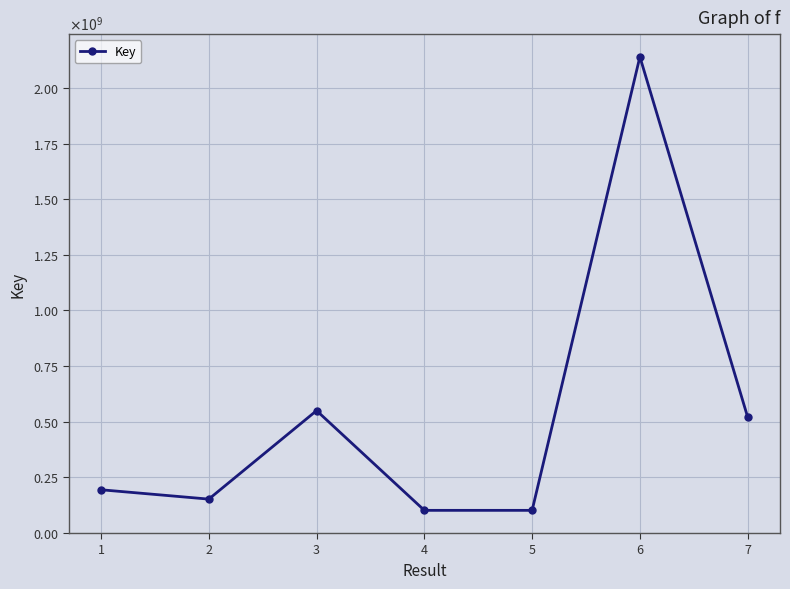

What is the greatest value displayed?

2140408767